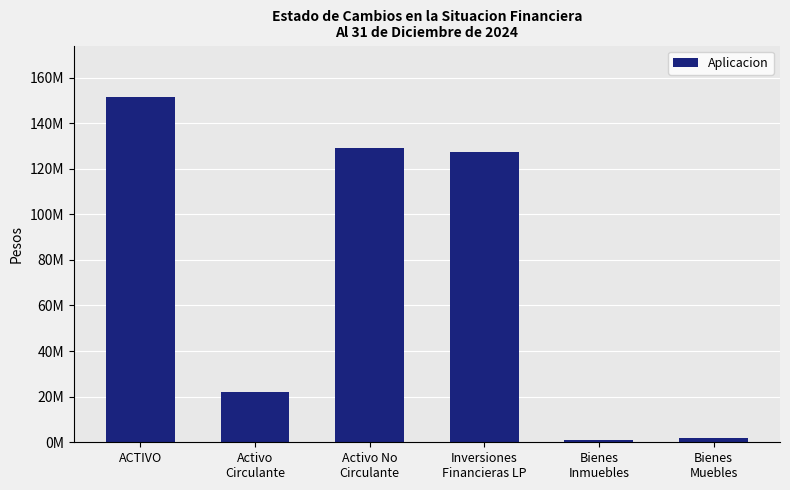

What is the smallest value displayed?

1204215